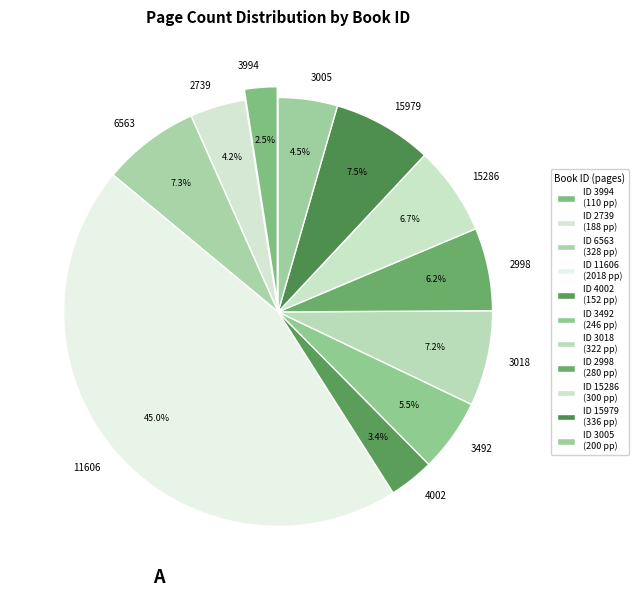

The 2998 slice represents 1% of the pie. True or false?

False